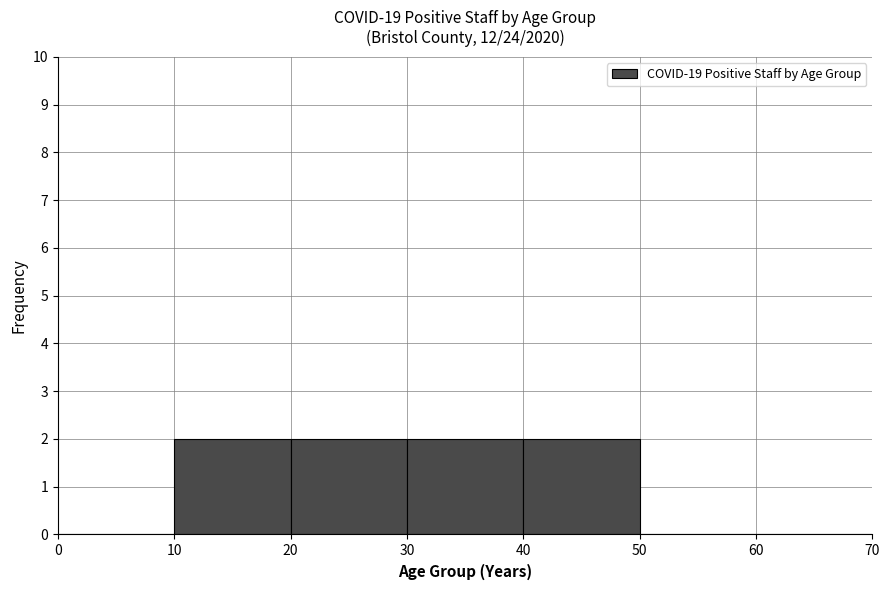

Reading left to right, transcribe this chart: for each bar, give the range it covers on the x-axis and its height. The values are not printed on the chart, so give them approximately, as read against the axis.

0 to 10: 0
10 to 20: 2
20 to 30: 2
30 to 40: 2
40 to 50: 2
50 to 60: 0
60 to 70: 0